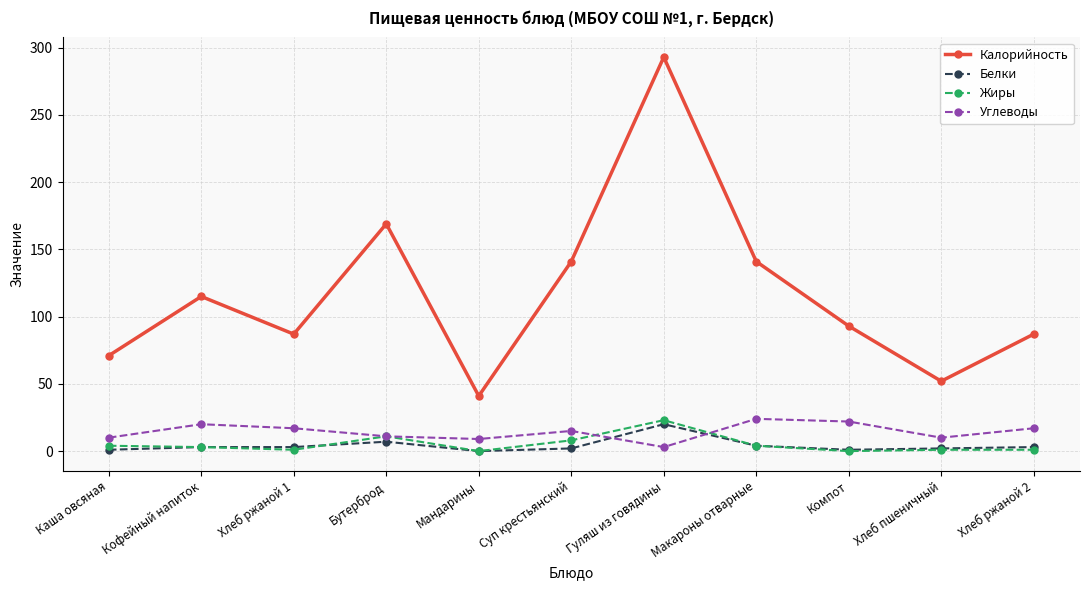

True or false: Жиры has more than 1 interior local peaks.

True